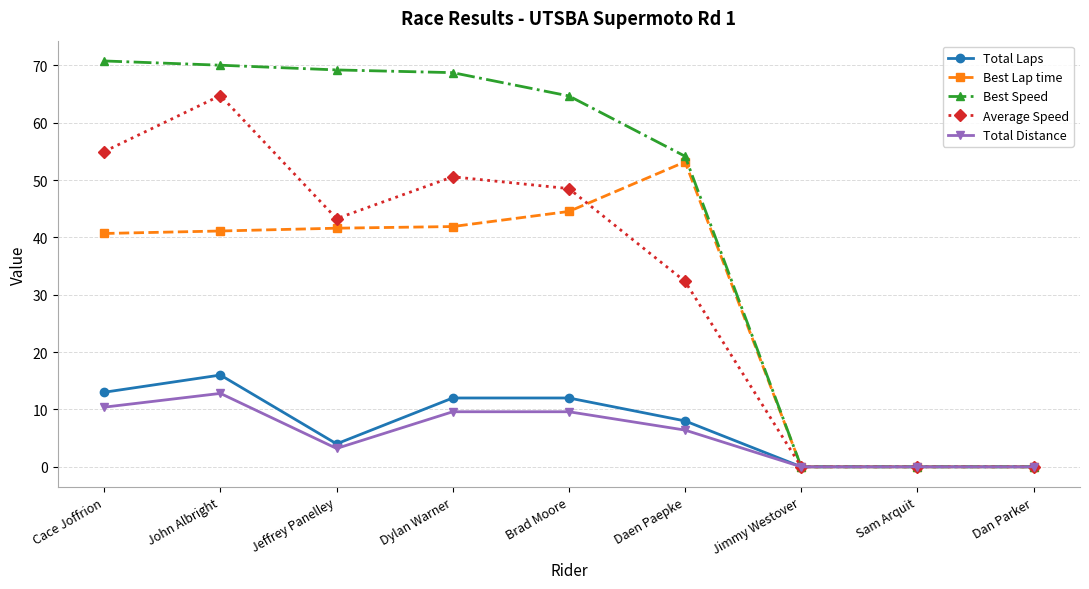

The Best Speed series shows 121.0 at John Albright. True or false?

False